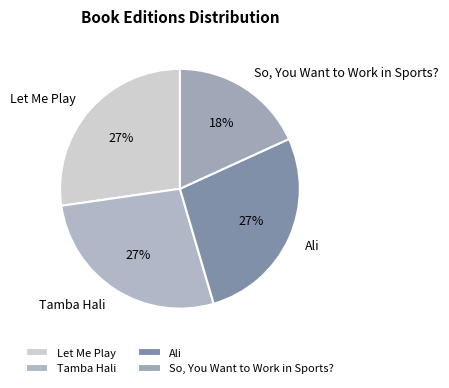

To the nearest percent, what is the combined percentage of Tamba Hali and So, You Want to Work in Sports??

45%